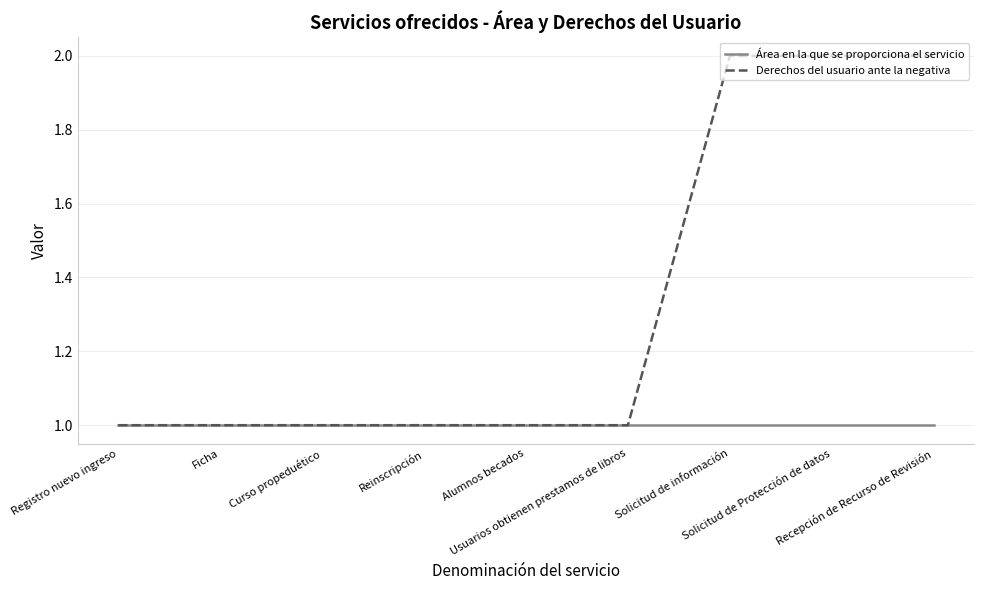

List the series in order of their overall mean, highest first.

Derechos del usuario ante la negativa, Área en la que se proporciona el servicio